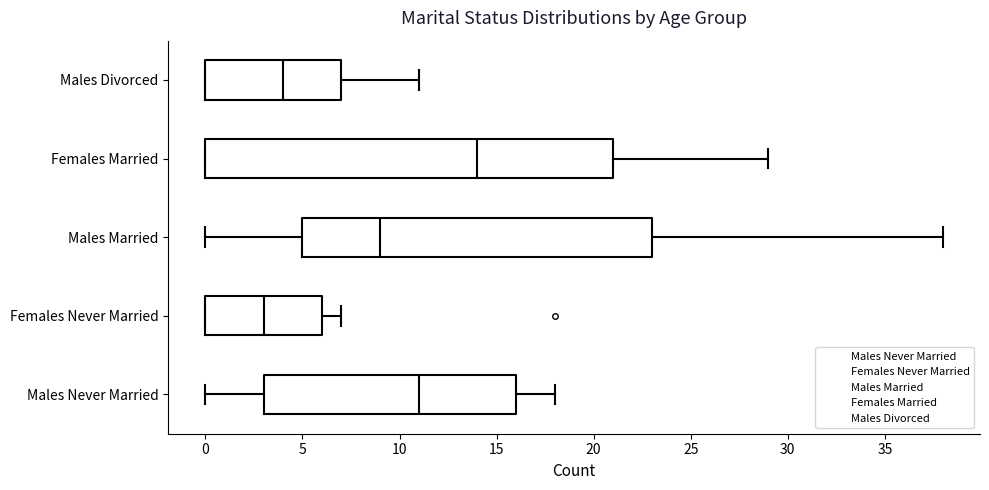

Reading bottom to top, read every box against the x-axis: the position of its median line, the range the box covers, and the ends of its whiskers. The values are not printed on the chart, so give them approximately, as read against the axis.

Males Never Married: median 11, box 3 to 16, whiskers 0 to 18
Females Never Married: median 3, box 0 to 6, whiskers 0 to 7
Males Married: median 9, box 5 to 23, whiskers 0 to 38
Females Married: median 14, box 0 to 21, whiskers 0 to 29
Males Divorced: median 4, box 0 to 7, whiskers 0 to 11